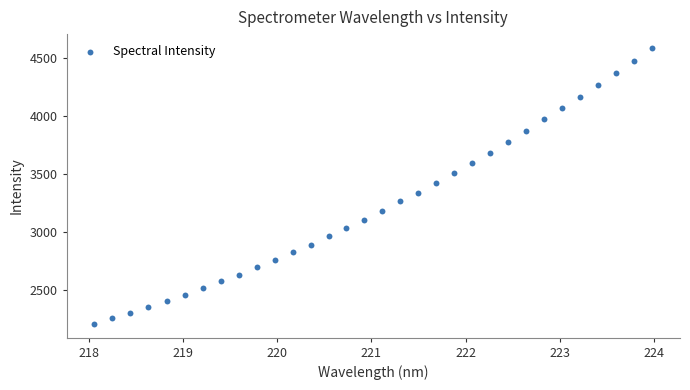

What is the range of X values (max minus min)?

5.9